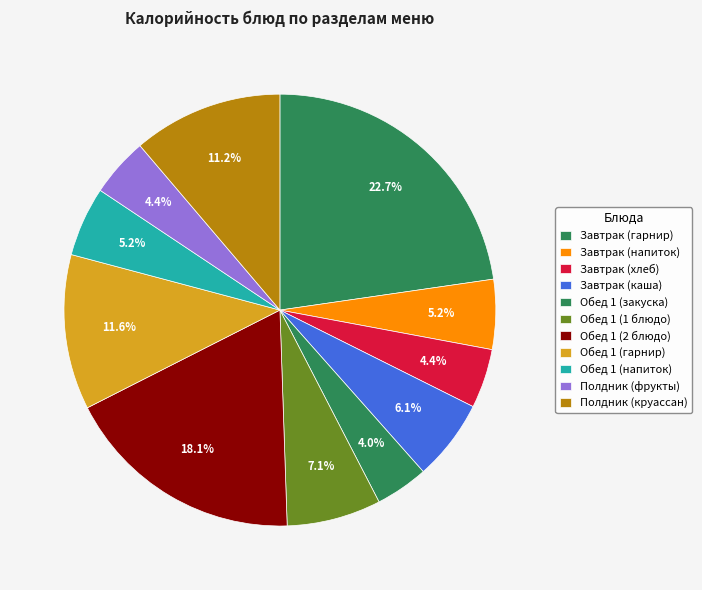

What is the total percentage of Обед 1 (напиток) and Завтрак (напиток)?

10.4%